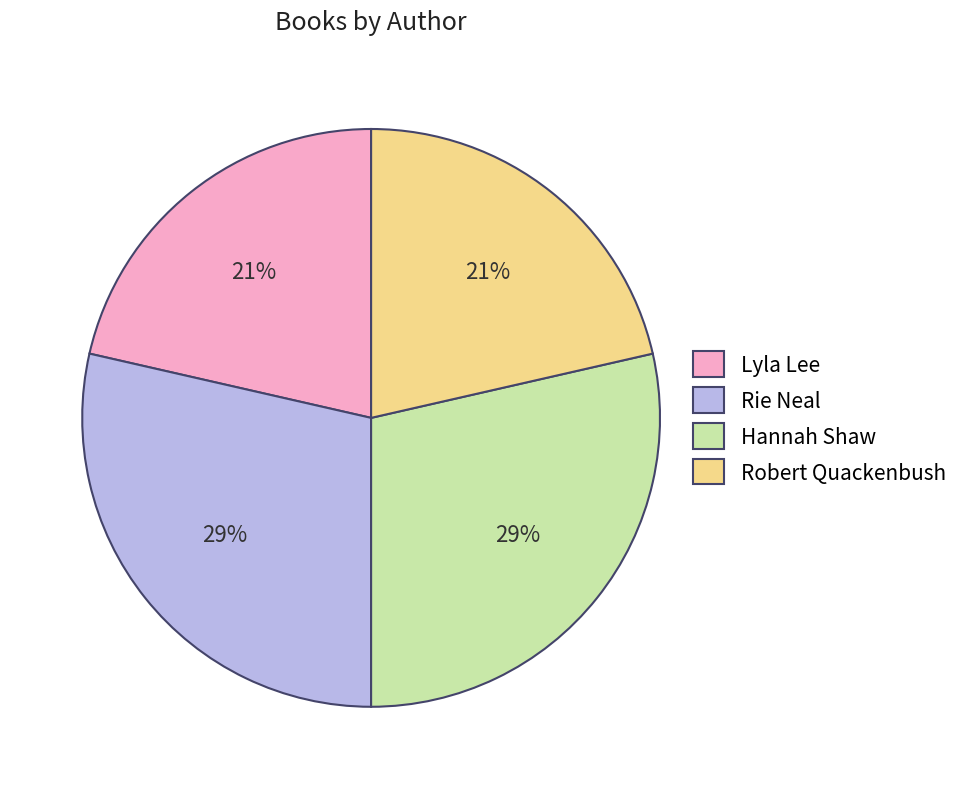

True or false: Robert Quackenbush accounts for 21% of the total.

True